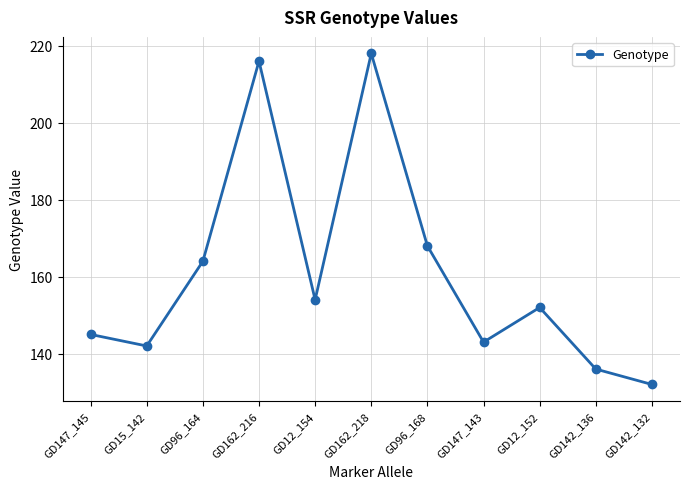

What position from the left is GD142_136?

10